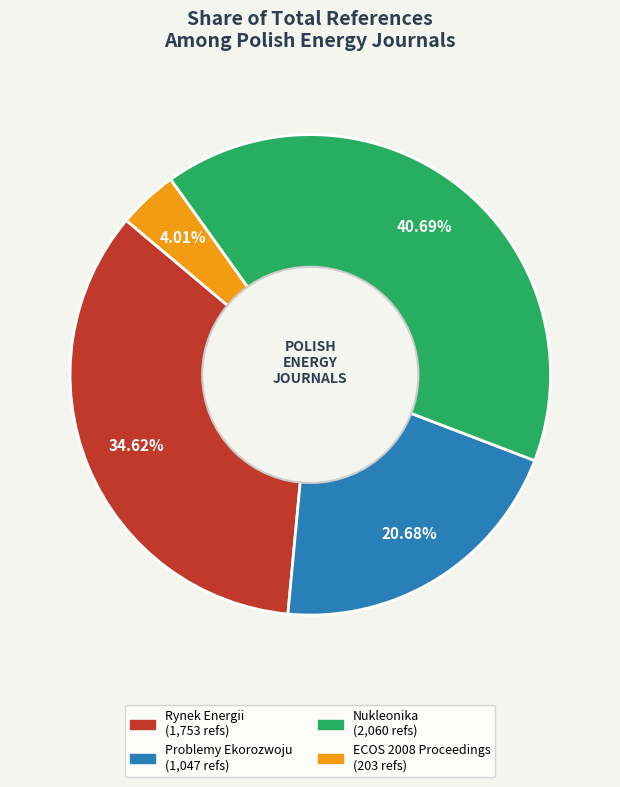

To the nearest percent, what is the average slice percentage?

25%